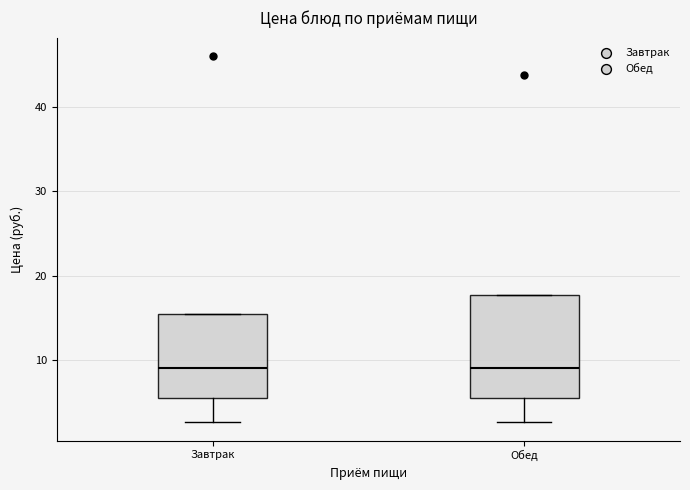

Which box is the tallest, from its lower edge to its upper edge?

Обед